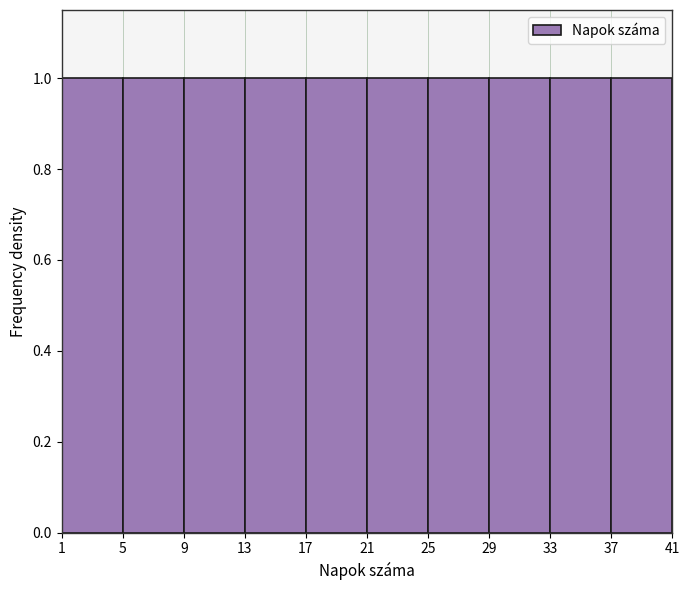

Reading left to right, transcribe this chart: for each bar, give the range it covers on the x-axis and its height. The values are not printed on the chart, so give them approximately, as read against the axis.

1 to 5: 1
5 to 9: 1
9 to 13: 1
13 to 17: 1
17 to 21: 1
21 to 25: 1
25 to 29: 1
29 to 33: 1
33 to 37: 1
37 to 41: 1